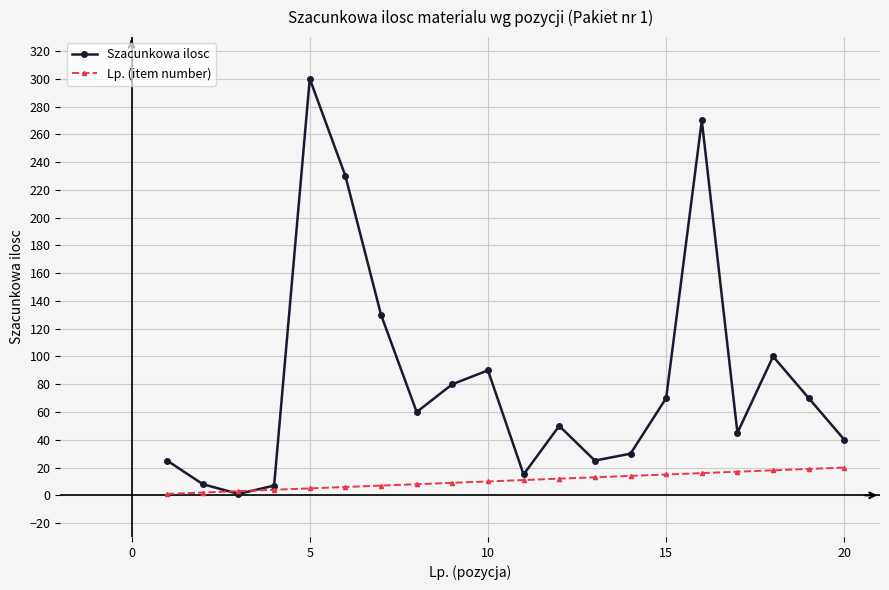

What is the highest value of the Lp. (item number) series?

20